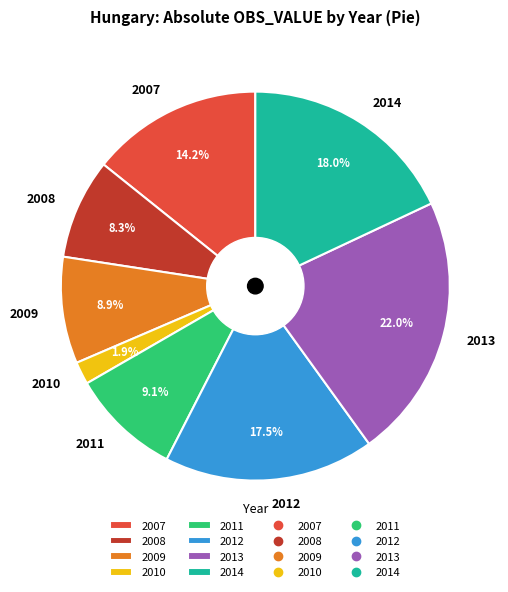

To the nearest percent, what is the difference between the 2010 and 2012 slice percentages?

16%